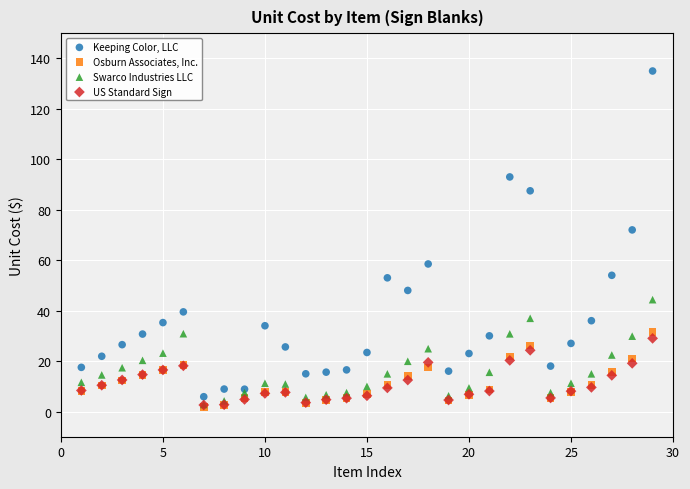

In the Keeping Color, LLC series, what Y value is closest to 70?

72.0